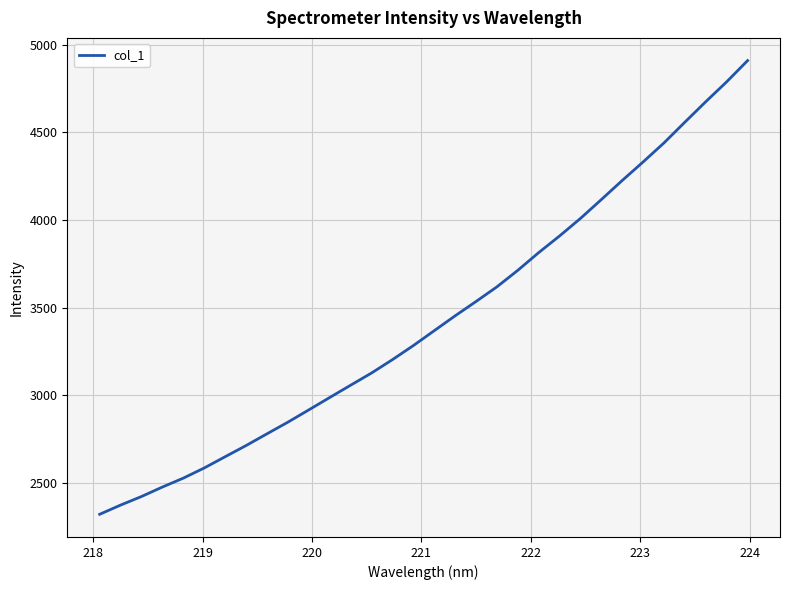

What is the smallest value displayed?

2321.2